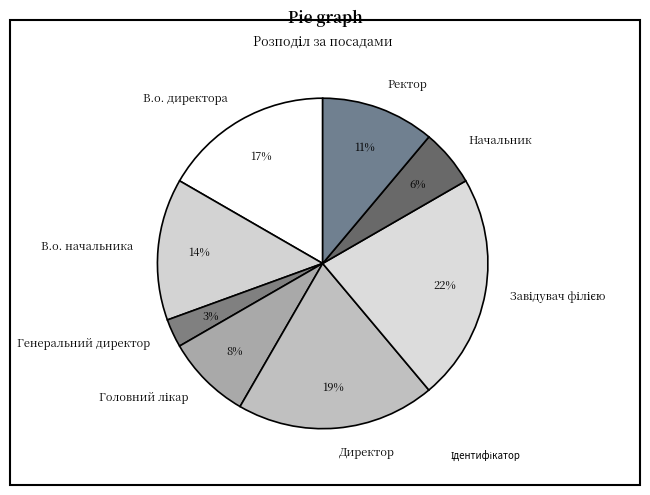

Do Начальник and В.о. начальника together represent more than half of the pie?

No